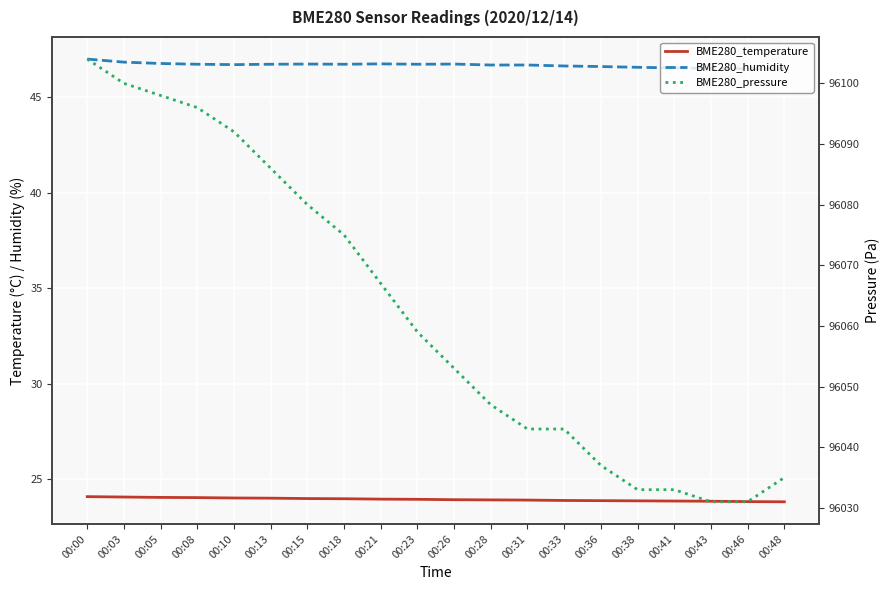

True or false: BME280_pressure and BME280_temperature cross at least once.

False